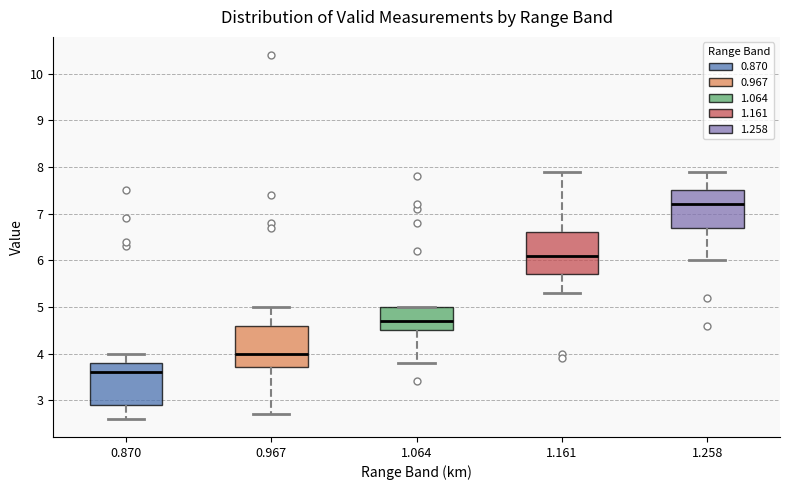

Which box has the lowest median line?

0.870